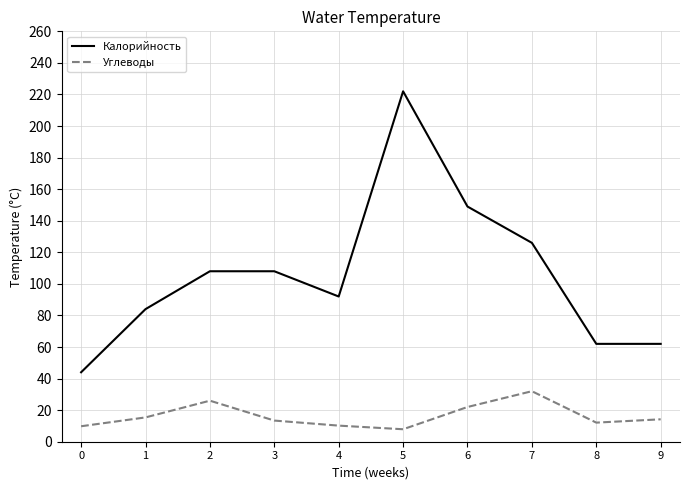

What is the approximate value of Углеводы at 8?

12.1